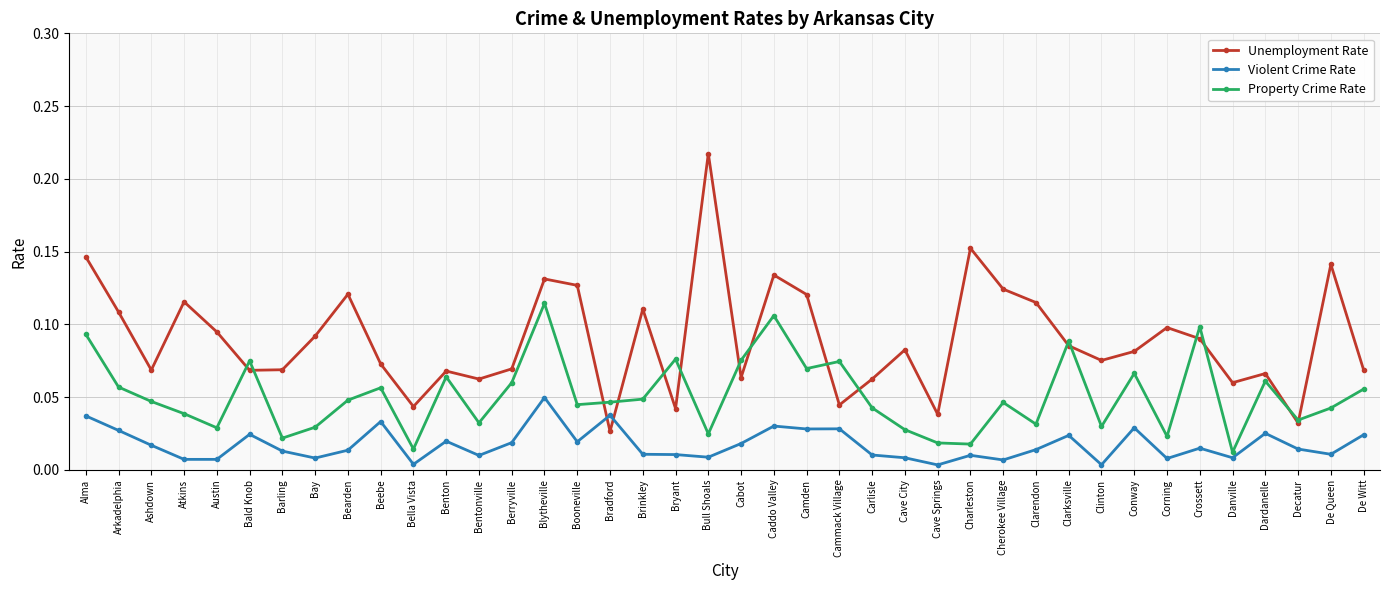

Which series changed the most between Berryville and Clarksville?

Property Crime Rate